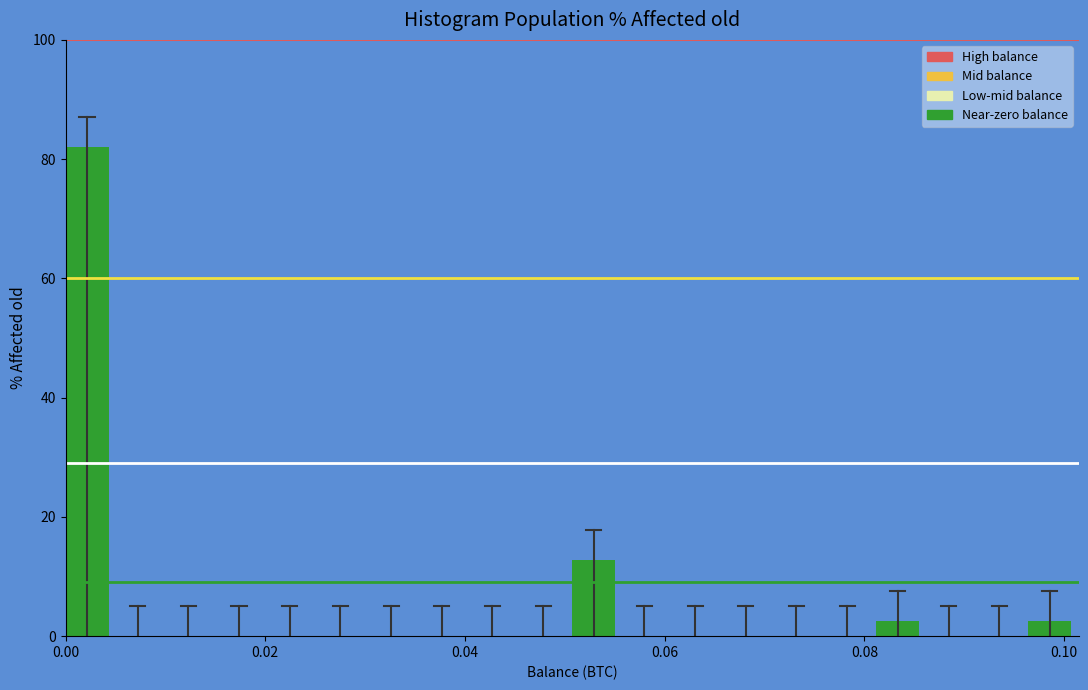

Around what value on the x-axis is the tallest bar? Give the approximate position of its centre, as read against the axis.

0.002